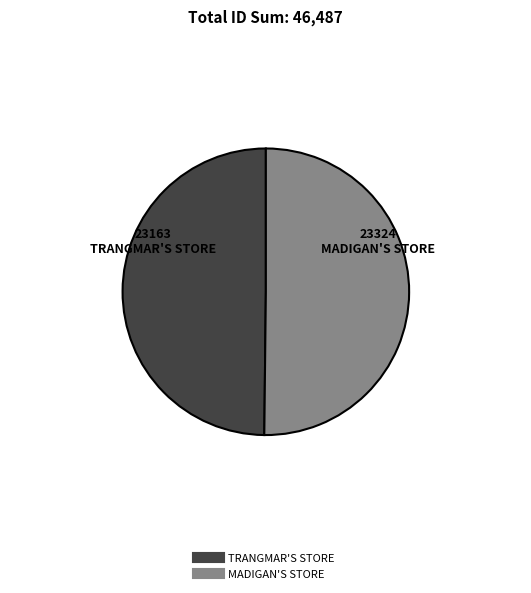

Do MADIGAN'S STORE and TRANGMAR'S STORE together represent more than half of the pie?

Yes